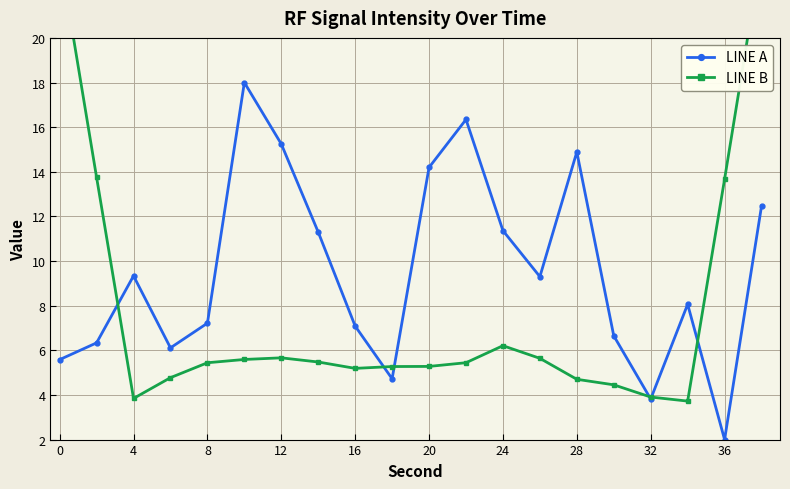

What are all the series names shown in the legend?

LINE A, LINE B